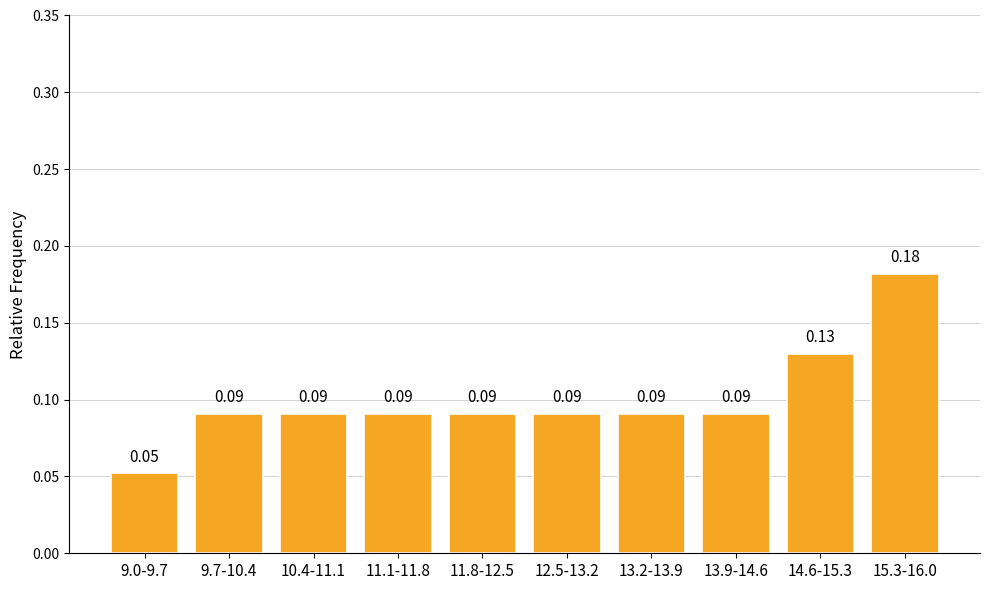

Between 15.3-16.0 and 11.8-12.5, which is larger?

15.3-16.0